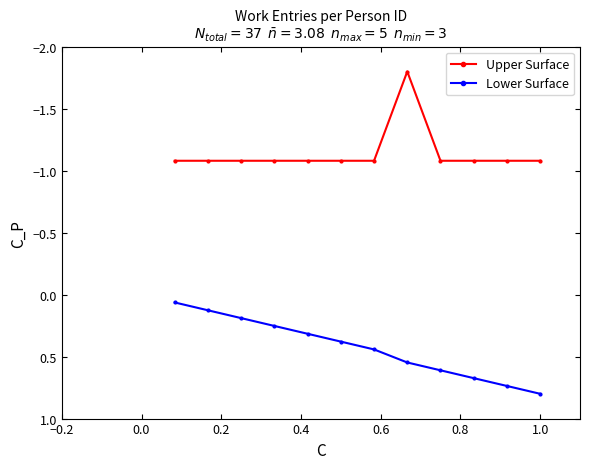

What is the maximum value shown in the chart?

0.8